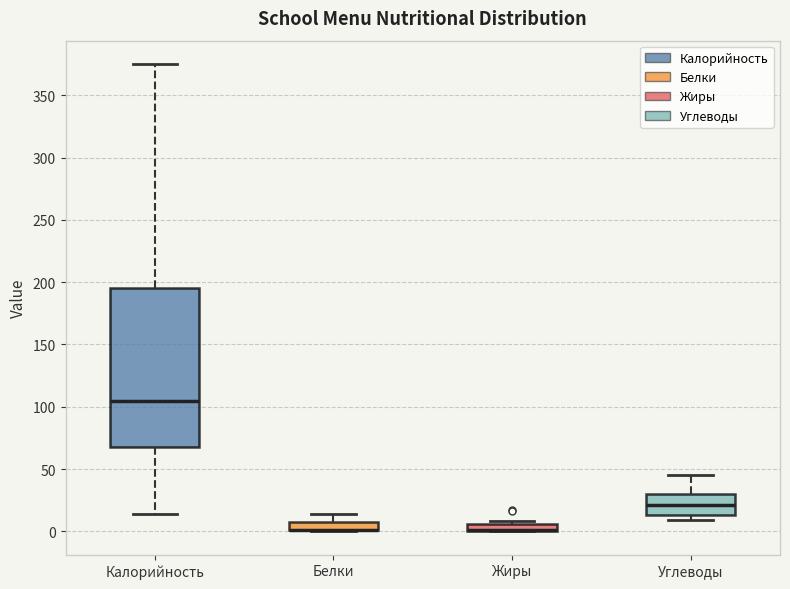

Comparing the boxes themselves (not the whiskers), which one is the tallest?

Калорийность